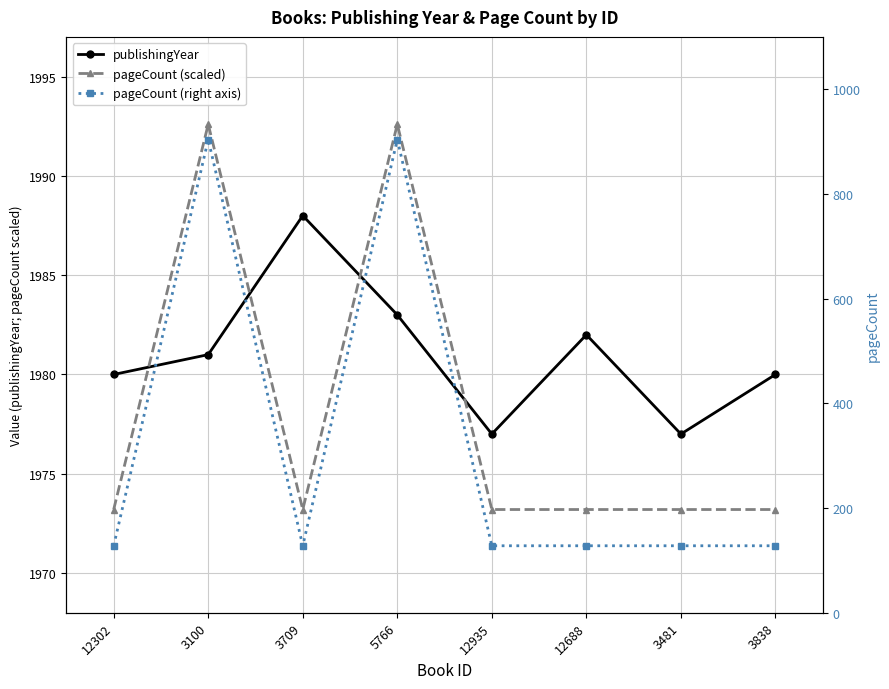

True or false: publishingYear and pageCount (right axis) intersect in this chart.

False